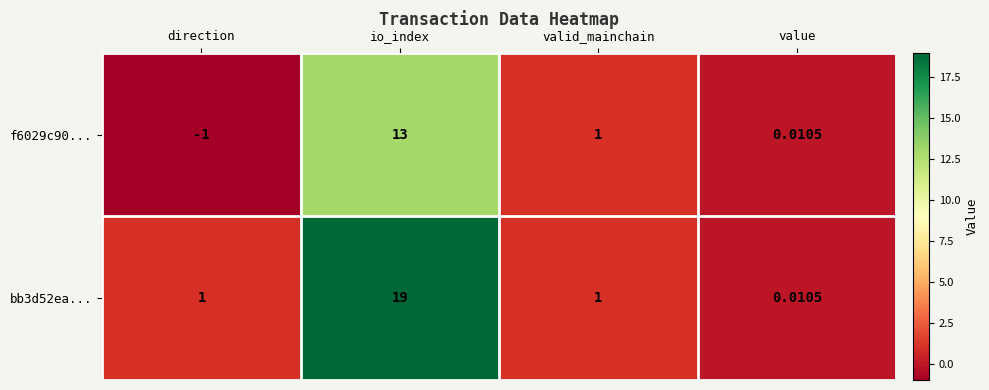

At which category is the sum across all series the highest?

io_index